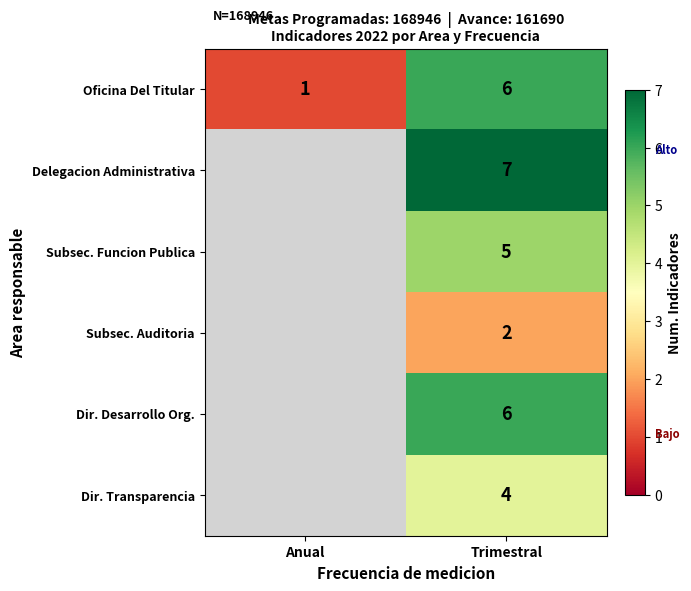

What is the minimum value shown in the chart?

1.0